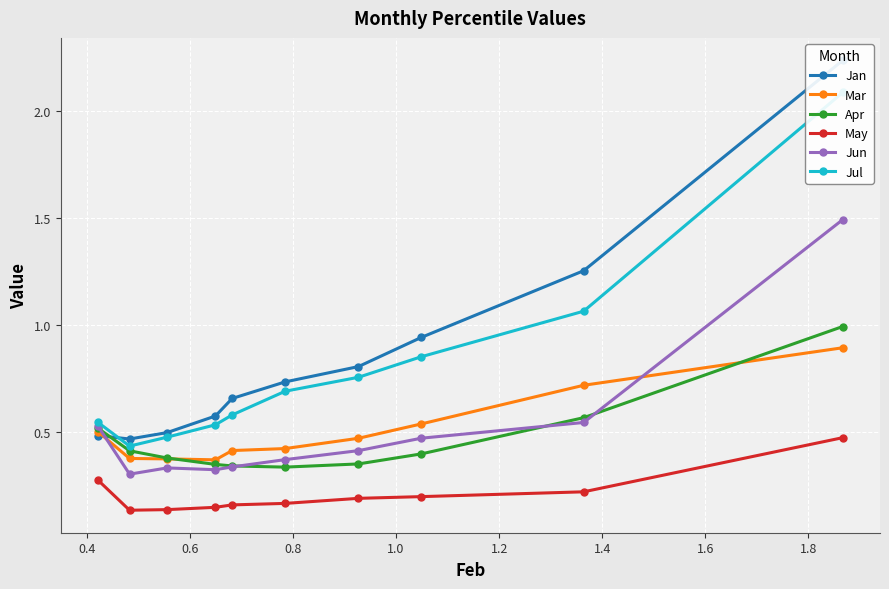

Reading right to left, what are all the values shown in this chart?

Jan: 0.5	0.5	0.5	0.6	0.7	0.7	0.8	0.9	1.3	2.2
Mar: 0.5	0.4	0.4	0.4	0.4	0.4	0.5	0.5	0.7	0.9
Apr: 0.5	0.4	0.4	0.4	0.3	0.3	0.4	0.4	0.6	1.0
May: 0.3	0.1	0.1	0.2	0.2	0.2	0.2	0.2	0.2	0.5
Jun: 0.5	0.3	0.3	0.3	0.3	0.4	0.4	0.5	0.5	1.5
Jul: 0.5	0.4	0.5	0.5	0.6	0.7	0.8	0.9	1.1	2.1